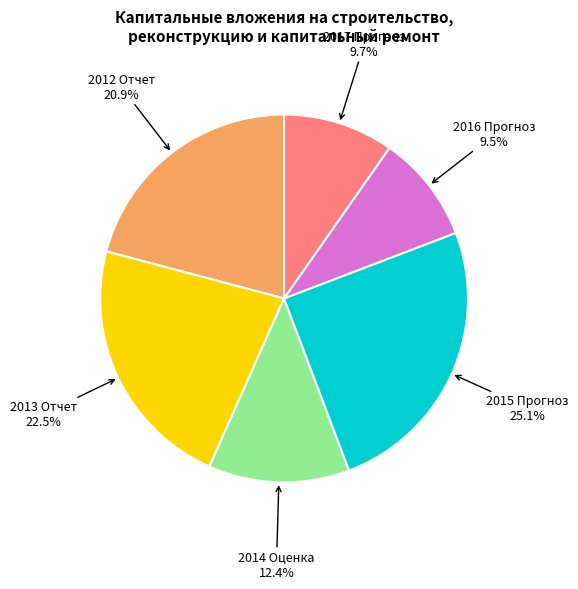

Is there a majority slice in this chart?

No